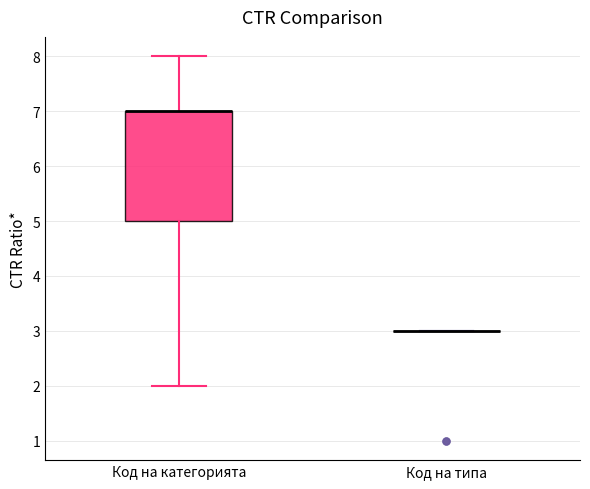

Reading left to right, read every box against the y-axis: the position of its median line, the range the box covers, and the ends of its whiskers. The values are not printed on the chart, so give them approximately, as read against the axis.

Код на категорията: median 7 (drawn on the box's upper edge), box 5 to 7, whiskers 2 to 8
Код на типа: box collapsed to a line at 3, whiskers 3 to 3